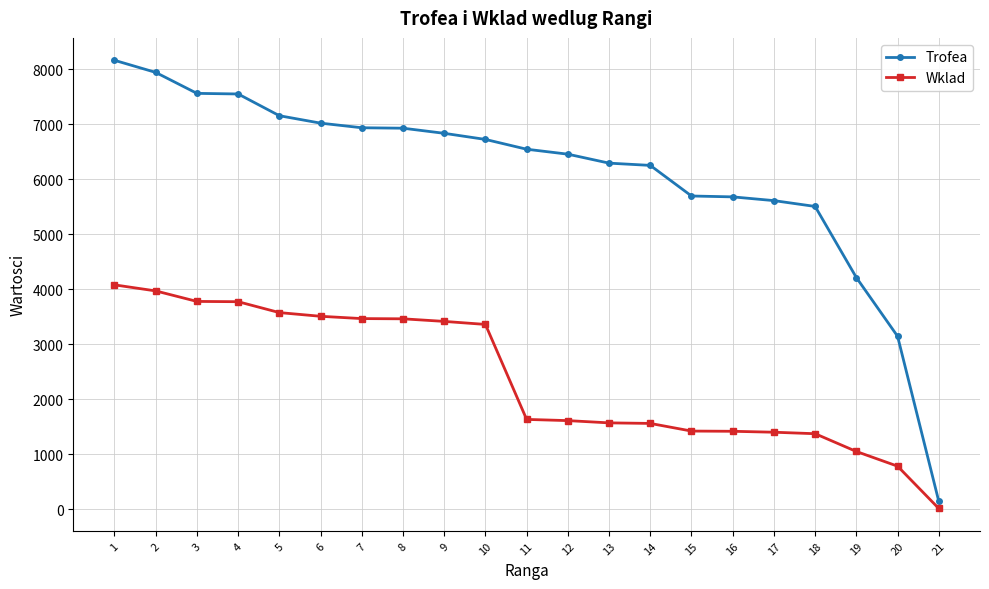

The value of Trofea at 7 is 6936. True or false?

True